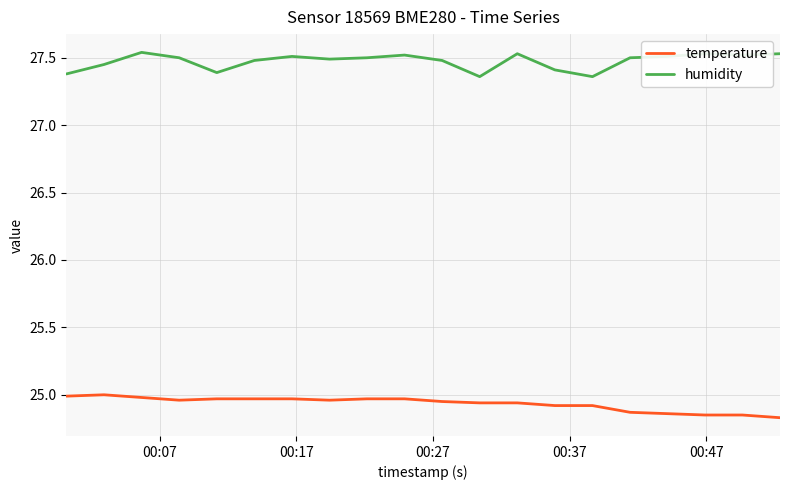

True or false: humidity and temperature cross at least once.

False